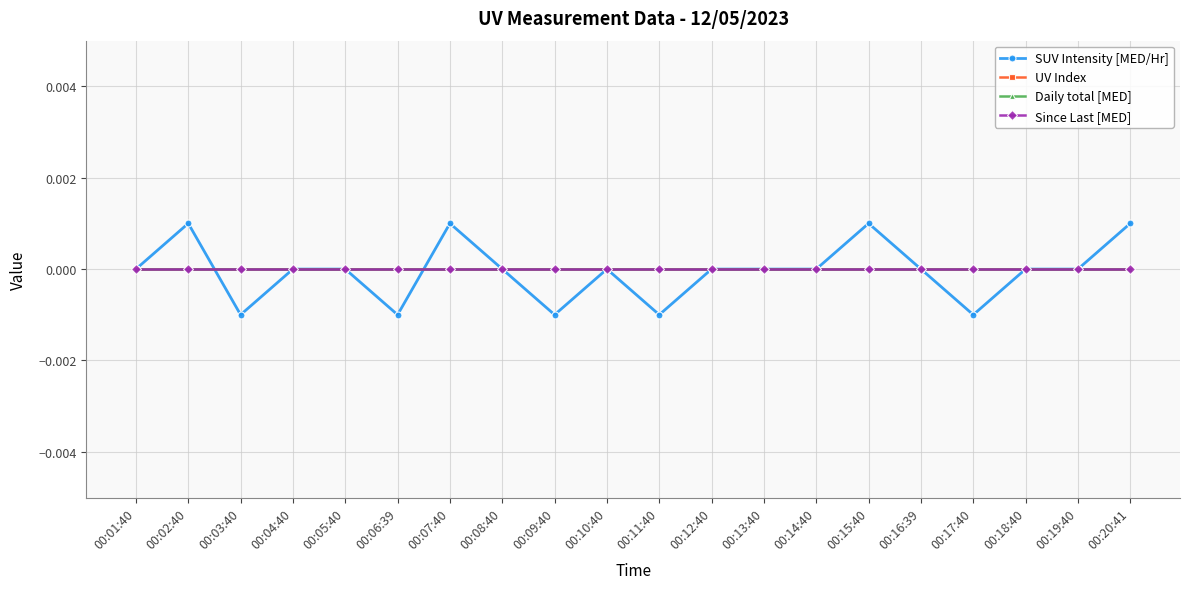

Reading right to left, what are all the values shown in this chart?

SUV Intensity [MED/Hr]: 00:20:41=0.0	00:19:40=0.0	00:18:40=0.0	00:17:40=-0.0	00:16:39=0.0	00:15:40=0.0	00:14:40=-0.0	00:13:40=0.0	00:12:40=0.0	00:11:40=-0.0	00:10:40=-0.0	00:09:40=-0.0	00:08:40=0.0	00:07:40=0.0	00:06:39=-0.0	00:05:40=0.0	00:04:40=-0.0	00:03:40=-0.0	00:02:40=0.0	00:01:40=0.0
UV Index: 00:20:41=0.0	00:19:40=0.0	00:18:40=0.0	00:17:40=0.0	00:16:39=0.0	00:15:40=0.0	00:14:40=0.0	00:13:40=0.0	00:12:40=0.0	00:11:40=0.0	00:10:40=0.0	00:09:40=0.0	00:08:40=0.0	00:07:40=0.0	00:06:39=0.0	00:05:40=0.0	00:04:40=0.0	00:03:40=0.0	00:02:40=0.0	00:01:40=0.0
Daily total [MED]: 00:20:41=0.0	00:19:40=0.0	00:18:40=0.0	00:17:40=0.0	00:16:39=0.0	00:15:40=0.0	00:14:40=0.0	00:13:40=0.0	00:12:40=0.0	00:11:40=0.0	00:10:40=0.0	00:09:40=0.0	00:08:40=0.0	00:07:40=0.0	00:06:39=0.0	00:05:40=0.0	00:04:40=0.0	00:03:40=0.0	00:02:40=0.0	00:01:40=0.0
Since Last [MED]: 00:20:41=0.0	00:19:40=0.0	00:18:40=0.0	00:17:40=0.0	00:16:39=0.0	00:15:40=0.0	00:14:40=0.0	00:13:40=0.0	00:12:40=0.0	00:11:40=0.0	00:10:40=0.0	00:09:40=0.0	00:08:40=0.0	00:07:40=0.0	00:06:39=0.0	00:05:40=0.0	00:04:40=0.0	00:03:40=0.0	00:02:40=0.0	00:01:40=0.0